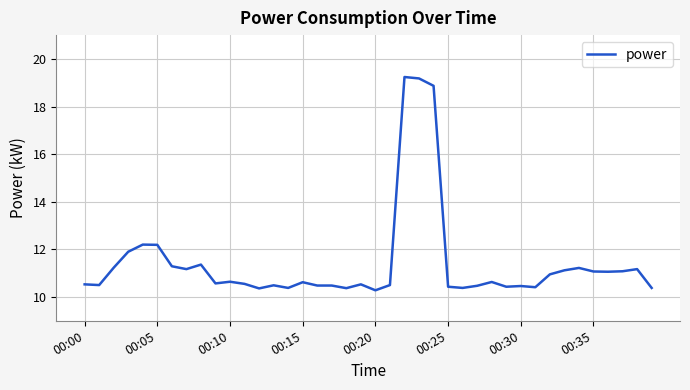

What is the smallest value displayed?

10.3